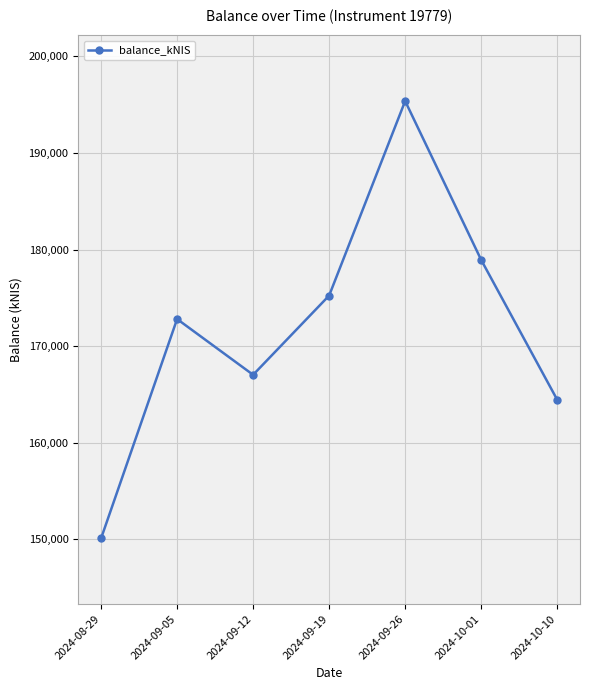

List the labels in order of value, largest first.

2024-09-26, 2024-10-01, 2024-09-19, 2024-09-05, 2024-09-12, 2024-10-10, 2024-08-29